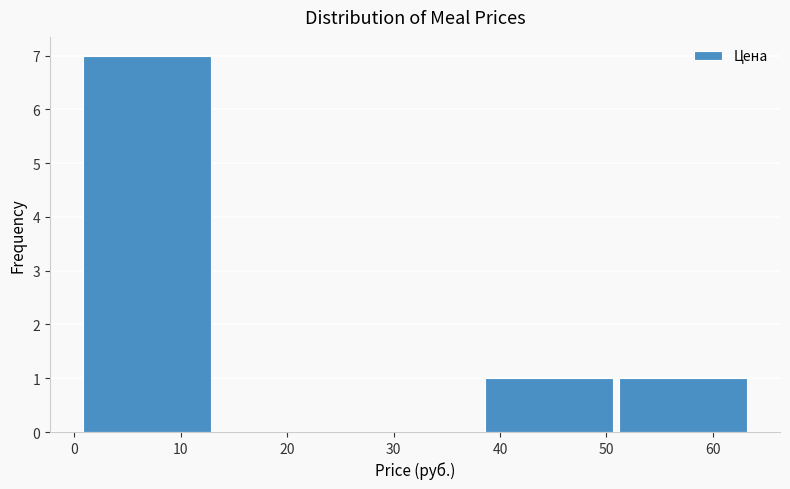

Reading left to right, list every bar in this chart as the range it spans on the x-axis followed by its height. Neither the bar edges nor the heights are printed on the chart, so give them approximately, as read against the axes.

1 to 13: 7
13 to 26: 0
26 to 38: 0
38 to 51: 1
51 to 64: 1